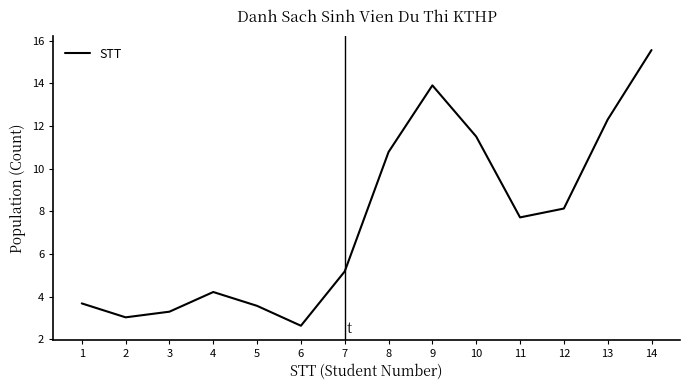

Does the chart display data point markers on the line(s)?

No